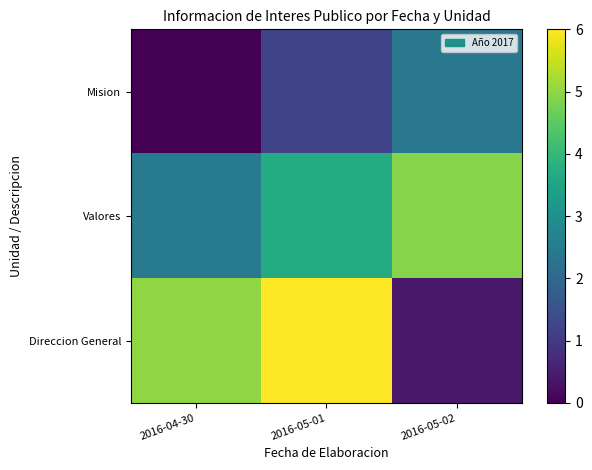

What is the total value across all series at 2016-05-01?

11.1